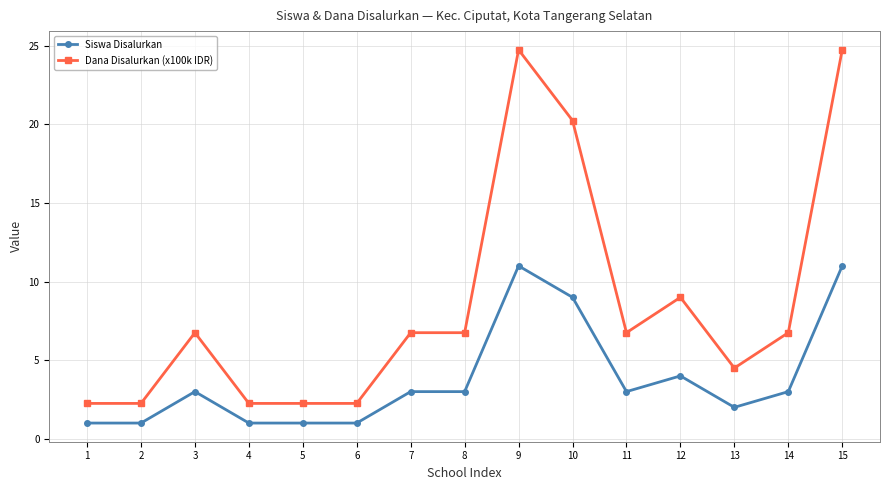

What is the value of the Siswa Disalurkan point at the 6th from the left?

1.0